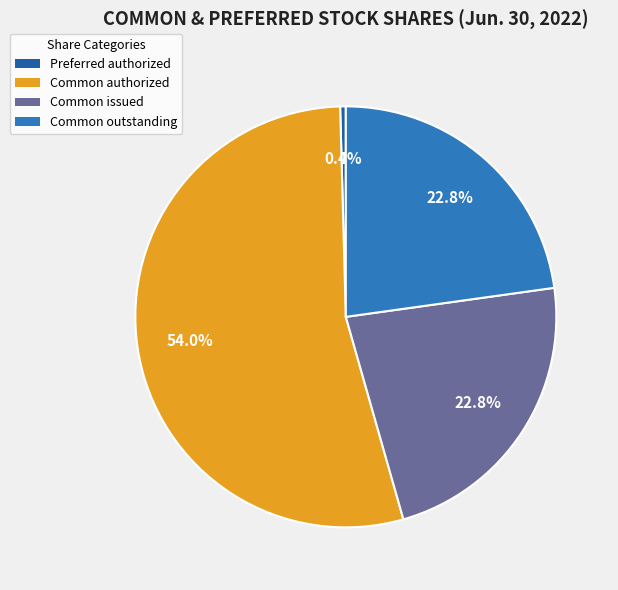

How many segments does this pie chart have?

4